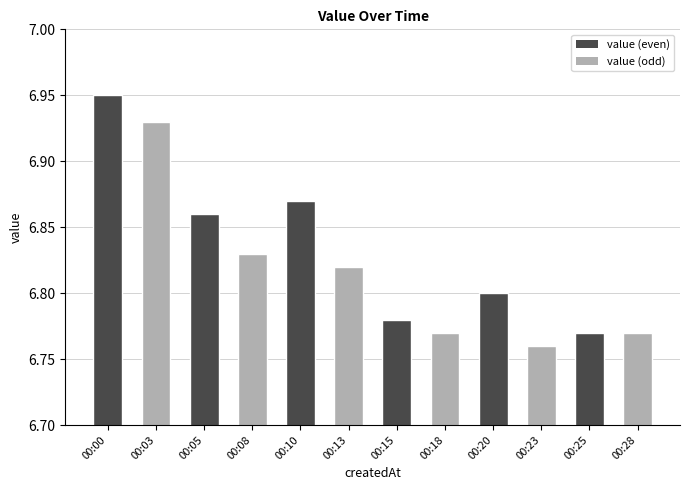

The value at 00:25 is 6.8. True or false?

True